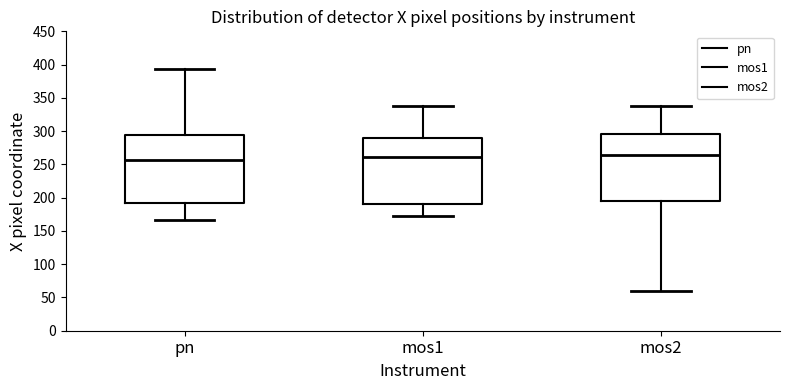

Reading left to right, transcribe this box plot: for each box, give where its median line is, the range the box spans, and where its two whiskers end, as read against the y-axis. The values are not printed on the chart, so give them approximately, as read against the axis.

pn: median 255, box 195 to 295, whiskers 165 to 395
mos1: median 260, box 190 to 290, whiskers 175 to 340
mos2: median 265, box 195 to 295, whiskers 60 to 340